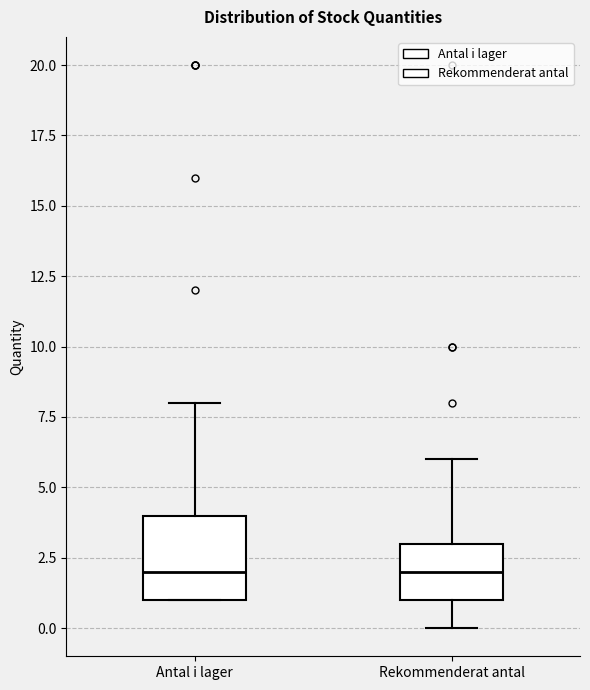

Where is the lower edge of the box for Antal i lager on the y-axis? The values are not printed on the chart, so give them approximately, as read against the axis.

1